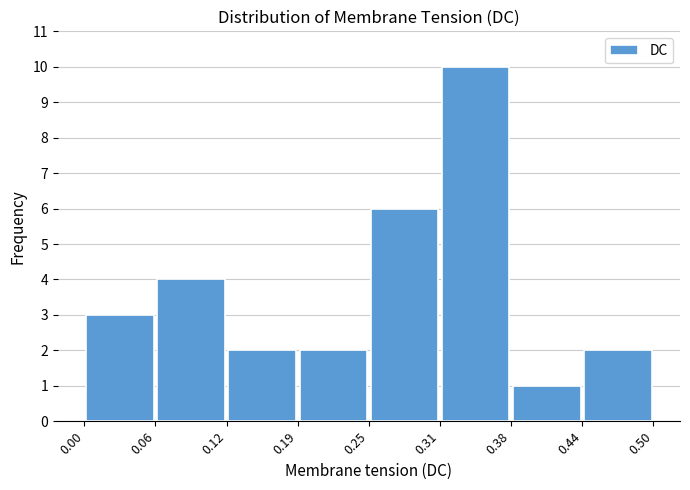

How tall is the bar that spans 0.25 to 0.31 on the x-axis? The values are not printed on the chart, so give them approximately, as read against the axis.

6